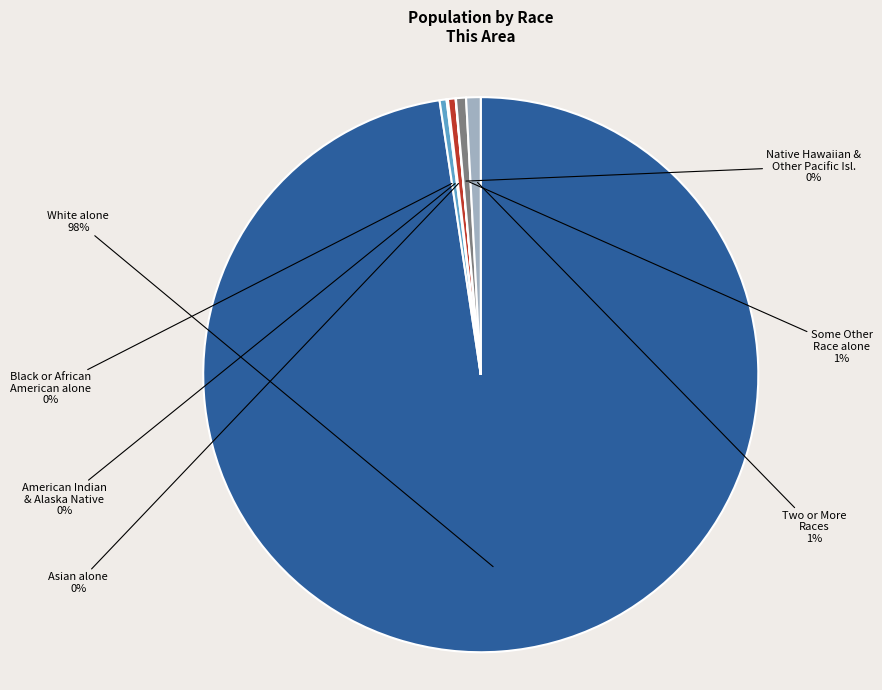

Which category accounts for the majority?

White alone